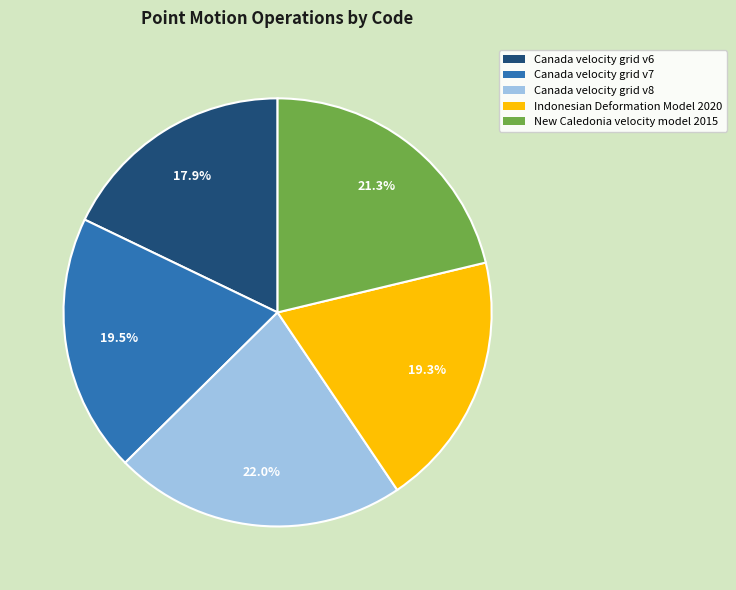

What is the smallest slice in the pie chart?

Canada velocity grid v6